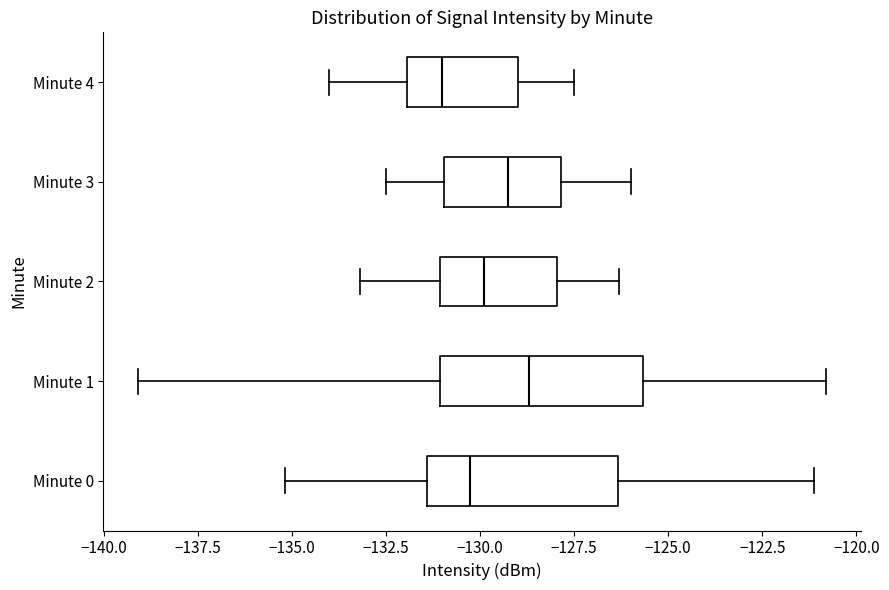

Reading bottom to top, read every box against the x-axis: the position of its median line, the range the box covers, and the ends of its whiskers. The values are not printed on the chart, so give them approximately, as read against the axis.

Minute 0: median -130.5, box -131.5 to -126.5, whiskers -135.0 to -121.0
Minute 1: median -128.5, box -131.0 to -125.5, whiskers -139.0 to -121.0
Minute 2: median -130.0, box -131.0 to -128.0, whiskers -133.0 to -126.5
Minute 3: median -129.0, box -131.0 to -128.0, whiskers -132.5 to -126.0
Minute 4: median -131.0, box -132.0 to -129.0, whiskers -134.0 to -127.5